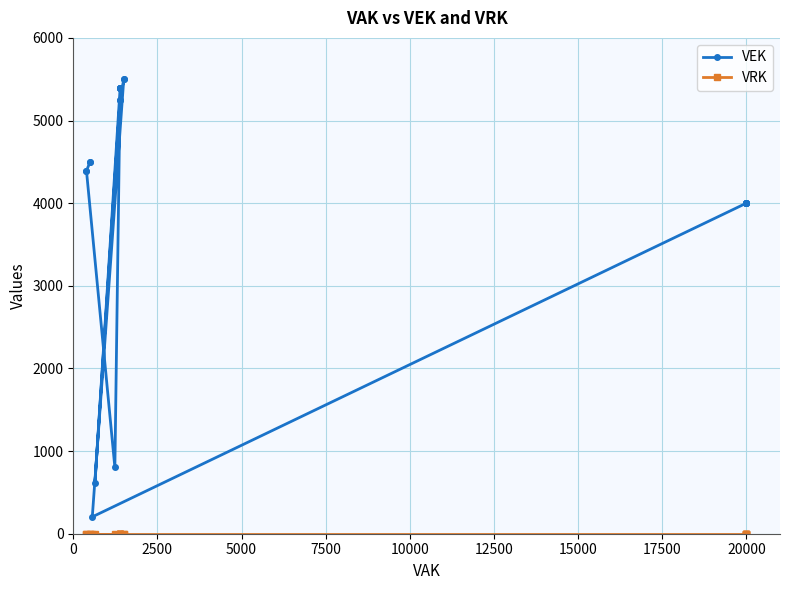

What is the difference between the maximum and second lowest values in the VEK series?

4884